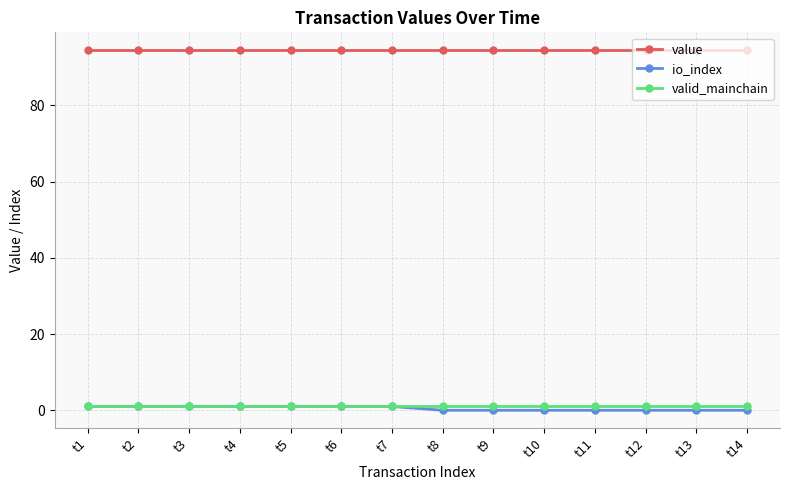

How many values in the io_index series are below 1?

7